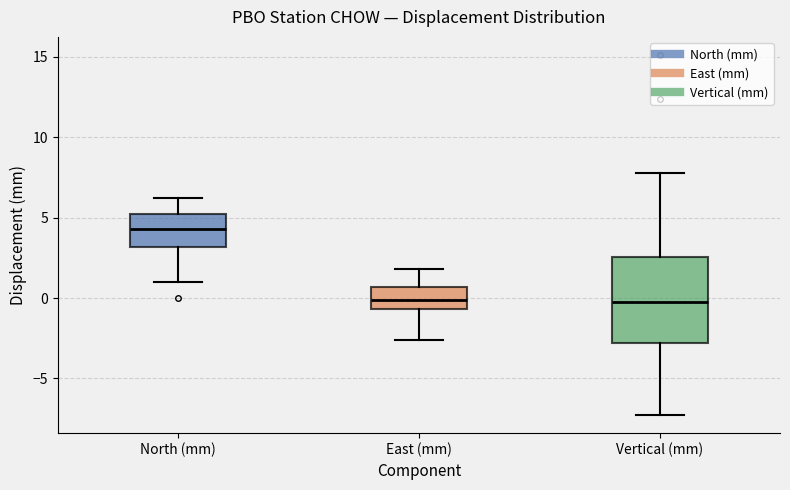

Reading left to right, read every box against the y-axis: the position of its median line, the range the box covers, and the ends of its whiskers. The values are not printed on the chart, so give them approximately, as read against the axis.

North (mm): median 4.5, box 3.0 to 5.0, whiskers 1.0 to 6.0
East (mm): median 0.0, box -0.5 to 0.5, whiskers -2.5 to 2.0
Vertical (mm): median 0.0, box -3.0 to 2.5, whiskers -7.5 to 8.0